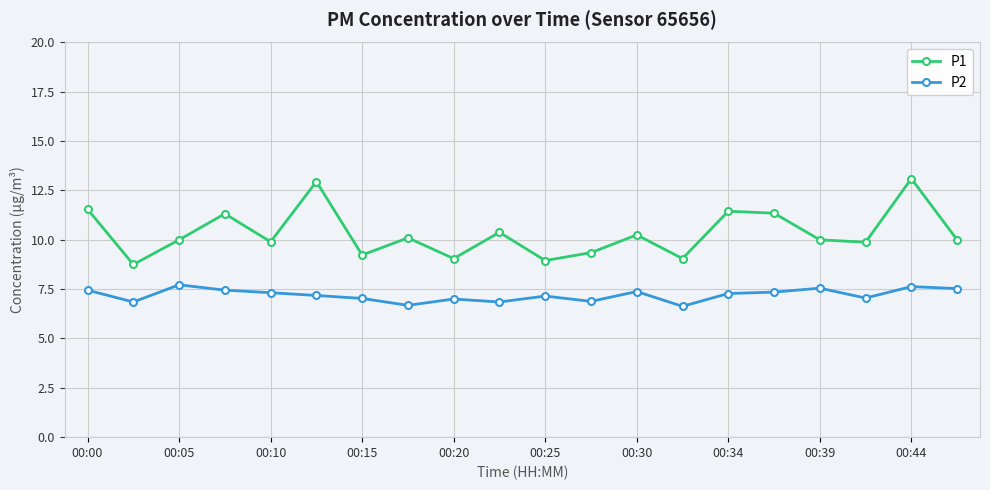

Does the chart display data point markers on the line(s)?

Yes